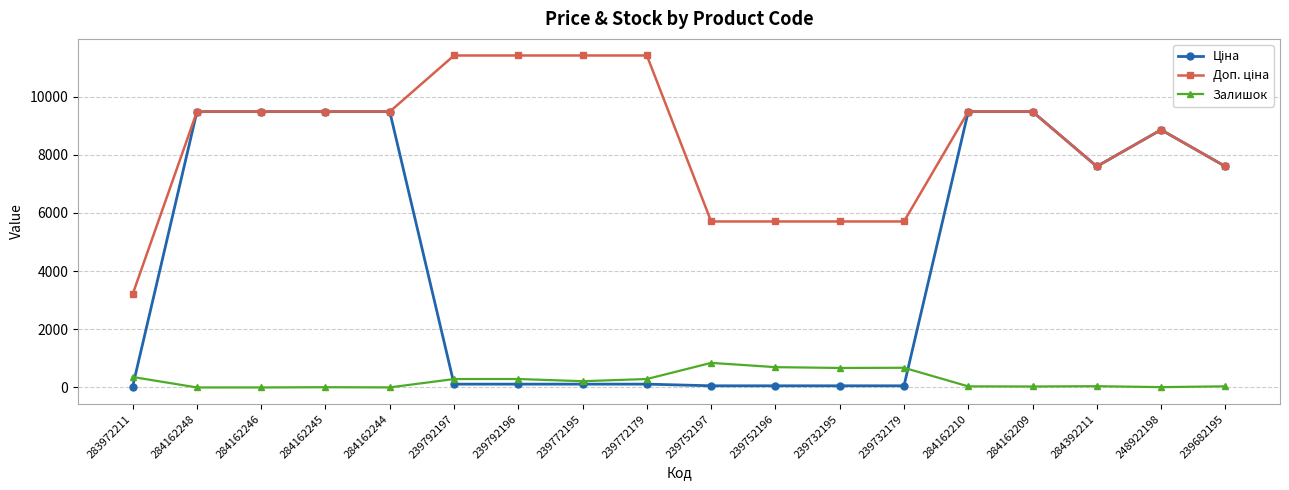

True or false: Залишок has more than 2 interior local peaks.

True